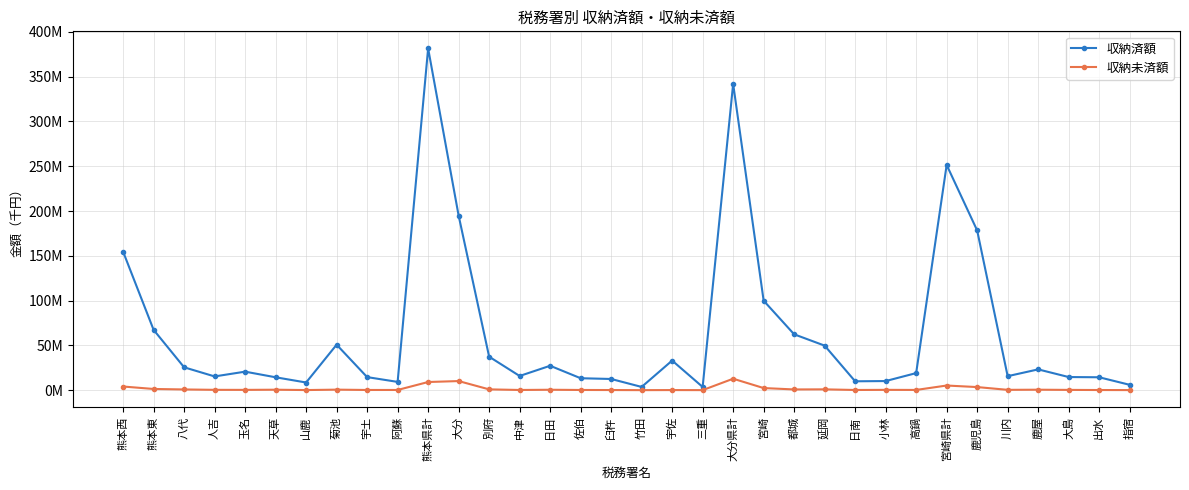

True or false: 収納済額 and 収納未済額 intersect in this chart.

False